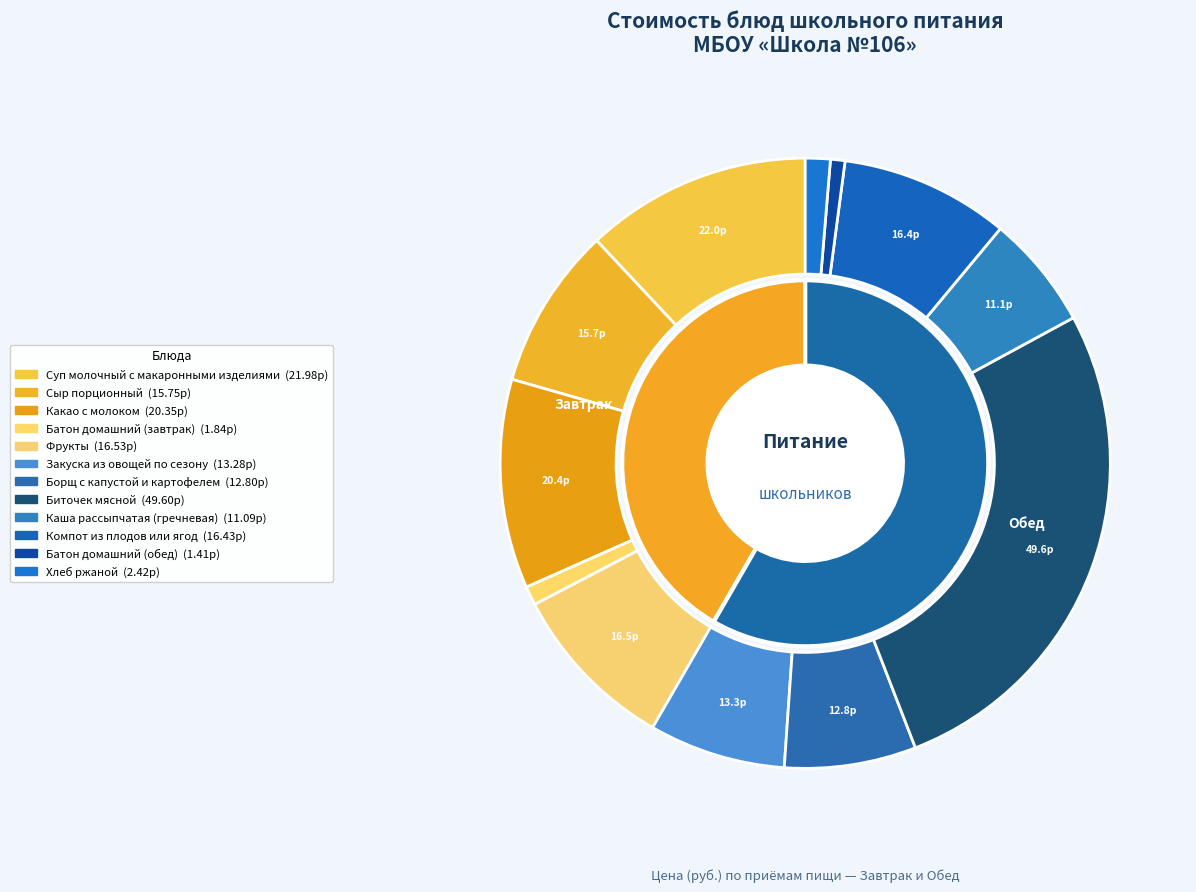

Does Фрукты account for over 50% of the chart?

No